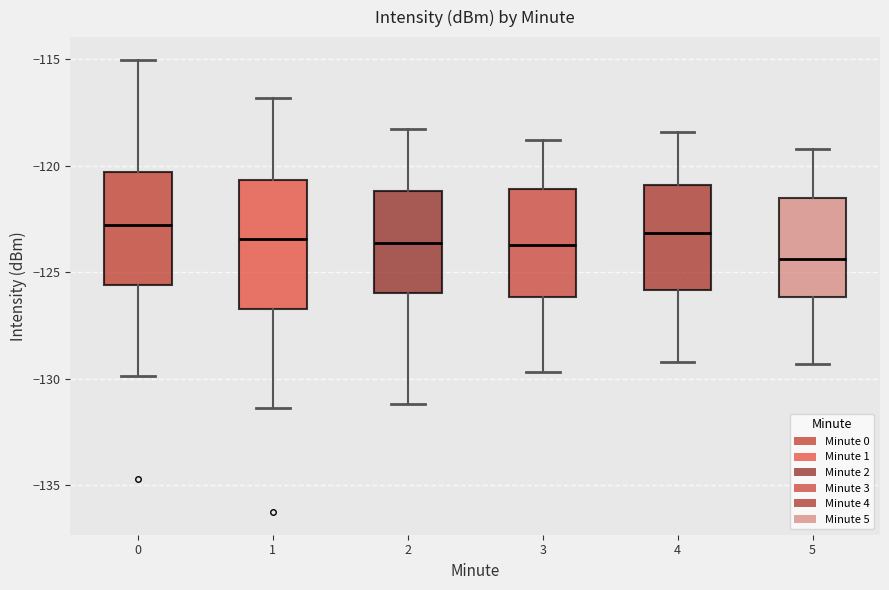

Where does the lower whisker of the box at x = 4 end on the y-axis? The values are not printed on the chart, so give them approximately, as read against the axis.

-129.0